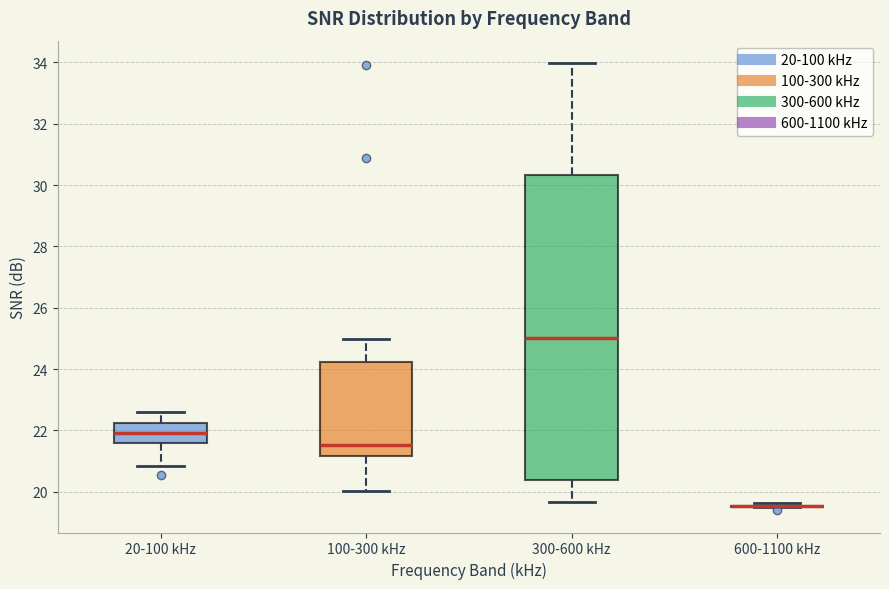

Where does the upper whisker of the box for 100-300 kHz end on the y-axis? The values are not printed on the chart, so give them approximately, as read against the axis.

25.0